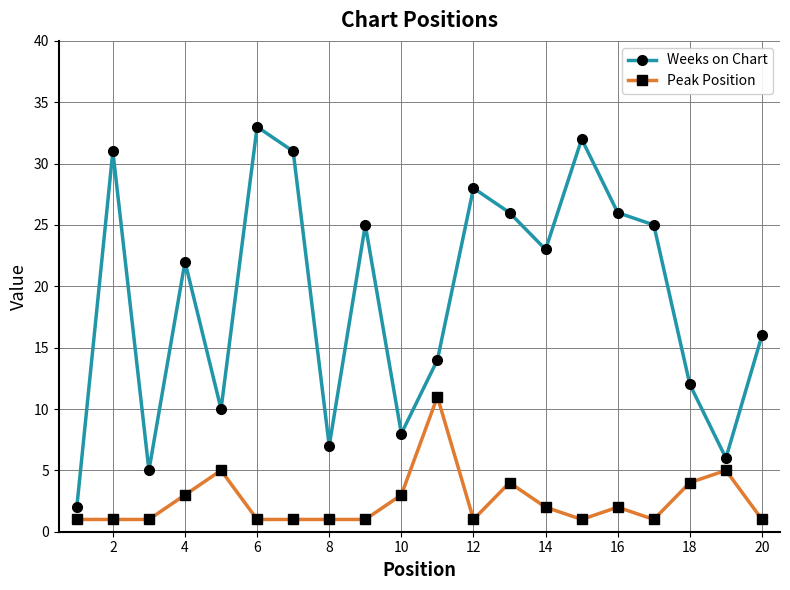

Which series has the largest range (max minus min)?

Weeks on Chart